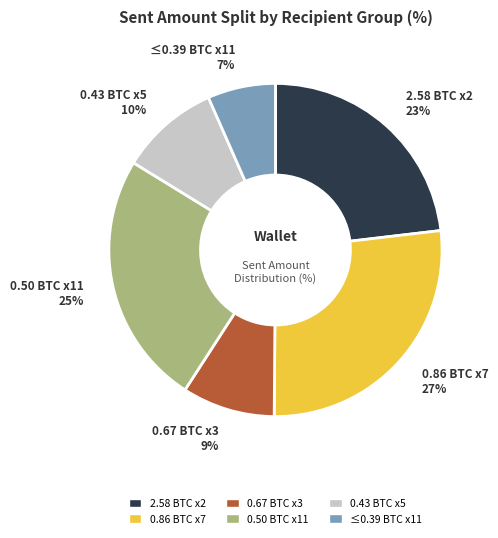

Is there a majority slice in this chart?

No